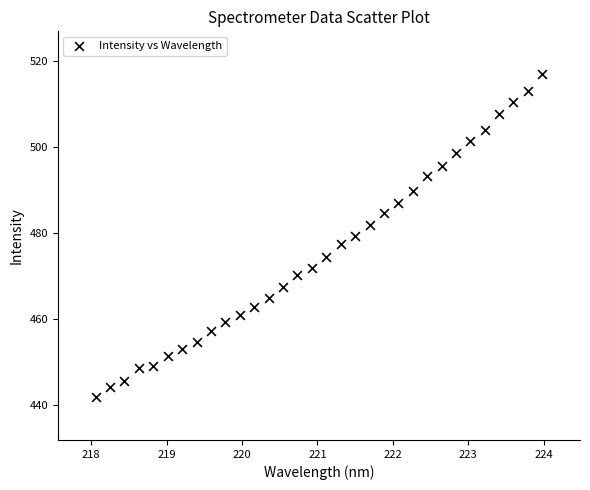

What is the range of Y values (max minus min)?

75.1